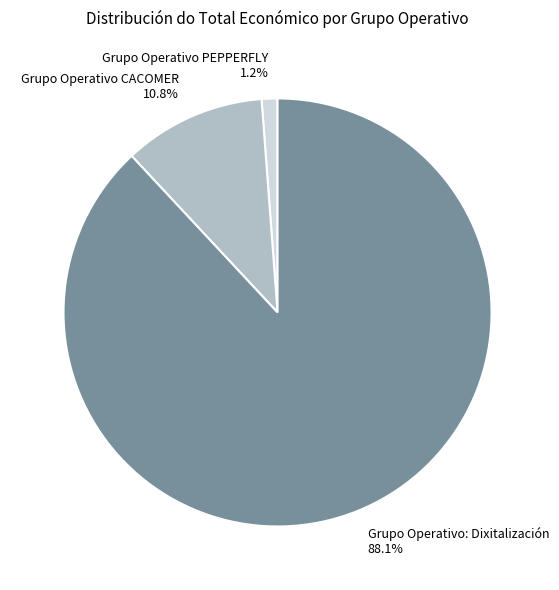

Approximately how many times larger is the value at Grupo Operativo CACOMER compared to Grupo Operativo: Dixitalización?

0.1